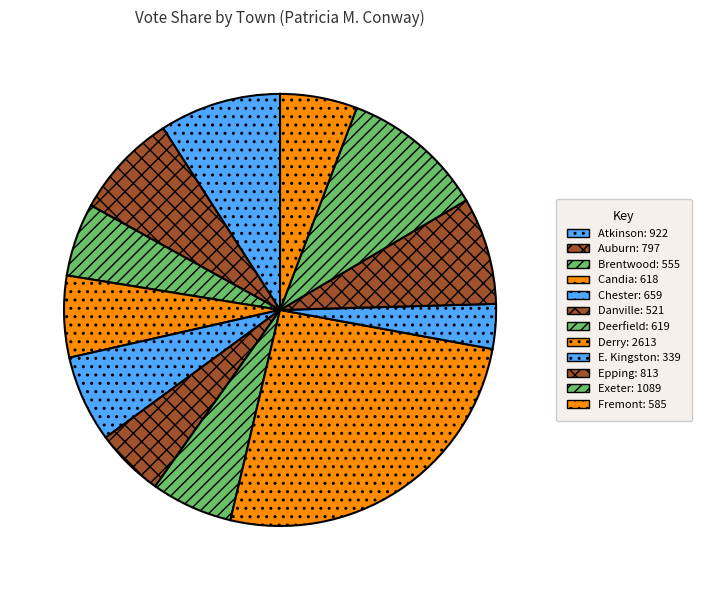

How many segments does this pie chart have?

12